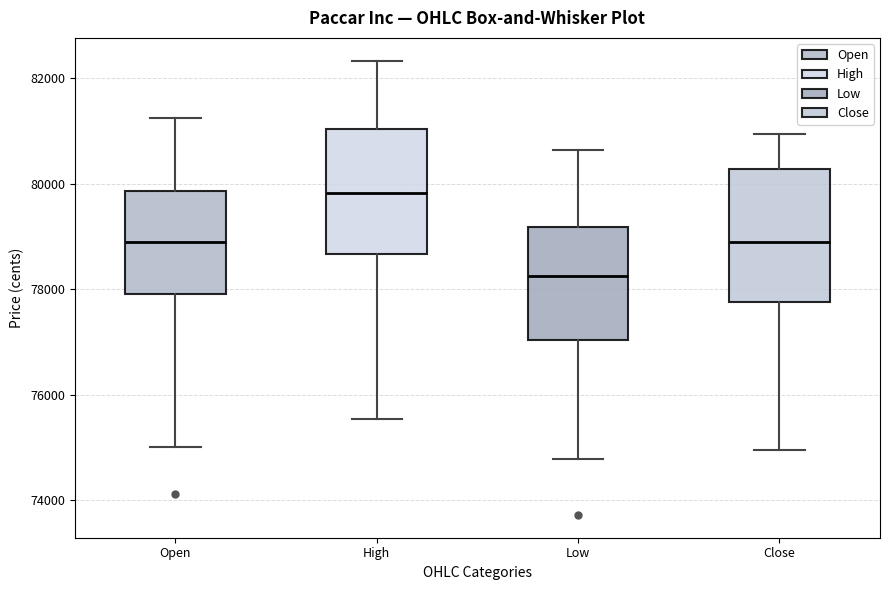

Reading left to right, transcribe this box plot: for each box, give where its median line is, the range the box spans, and where its two whiskers end, as read against the y-axis. The values are not printed on the chart, so give them approximately, as read against the axis.

Open: median 78800, box 77800 to 79800, whiskers 75000 to 81200
High: median 79800, box 78600 to 81000, whiskers 75600 to 82400
Low: median 78200, box 77000 to 79200, whiskers 74800 to 80600
Close: median 78800, box 77800 to 80200, whiskers 75000 to 81000